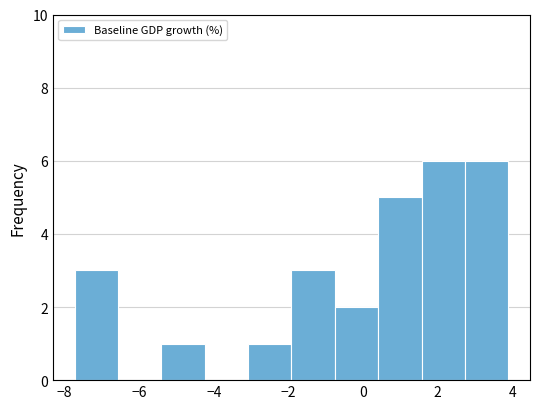

Reading left to right, list every bar in this chart as the range it spans on the x-axis followed by its height. Neither the bar edges nor the heights are printed on the chart, so give them approximately, as read against the axes.

-7.8 to -6.6: 3
-6.6 to -5.4: 0
-5.4 to -4.2: 1
-4.2 to -3.0: 0
-3.0 to -2.0: 1
-2.0 to -0.8: 3
-0.8 to 0.4: 2
0.4 to 1.6: 5
1.6 to 2.8: 6
2.8 to 3.8: 6